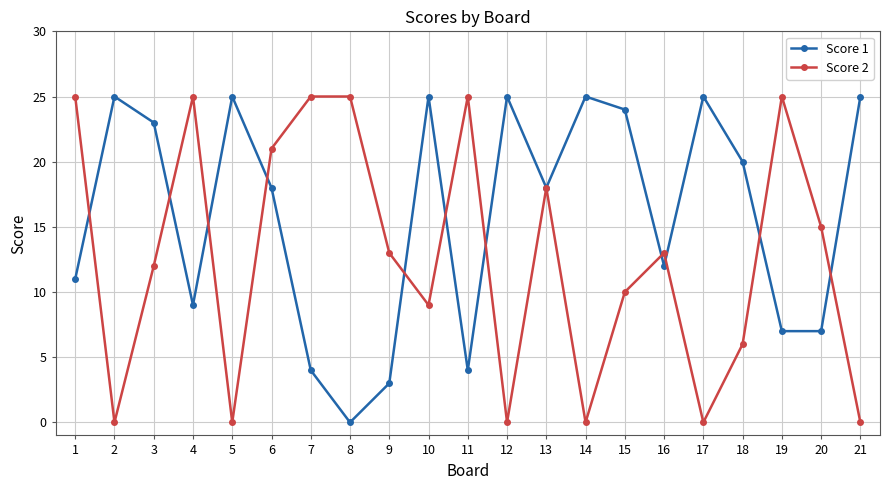

What is the total value across all series at 9?

16